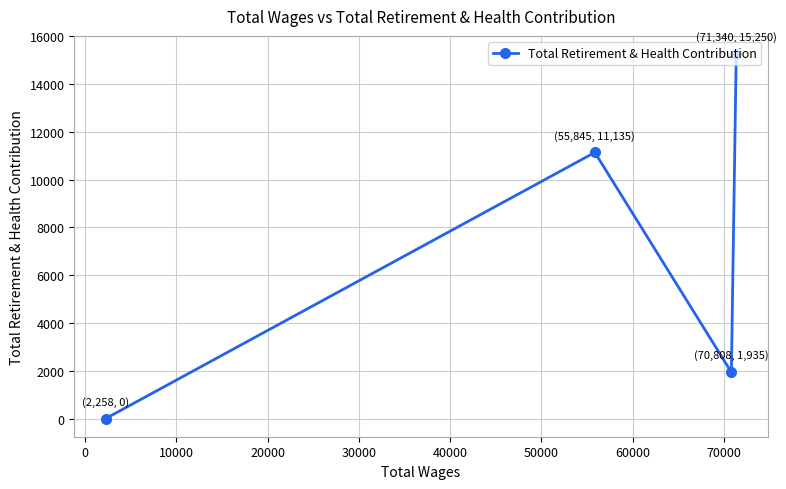

What is the sum of all values?

28320